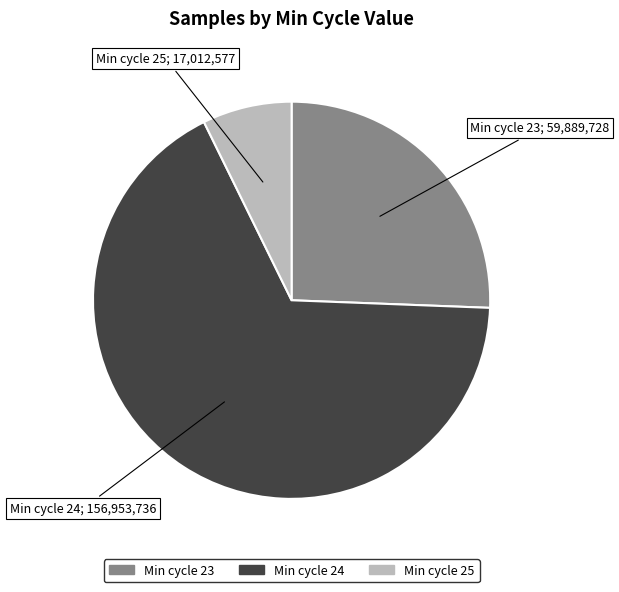

Is there a majority slice in this chart?

Yes